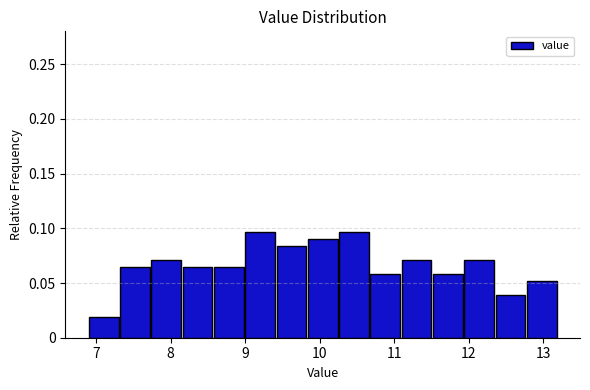

What is the height of the bar covering 7.32 to 7.74 on the x-axis? Neither the bar edges nor the heights are printed on the chart, so give them approximately, as read against the axes.

0.065